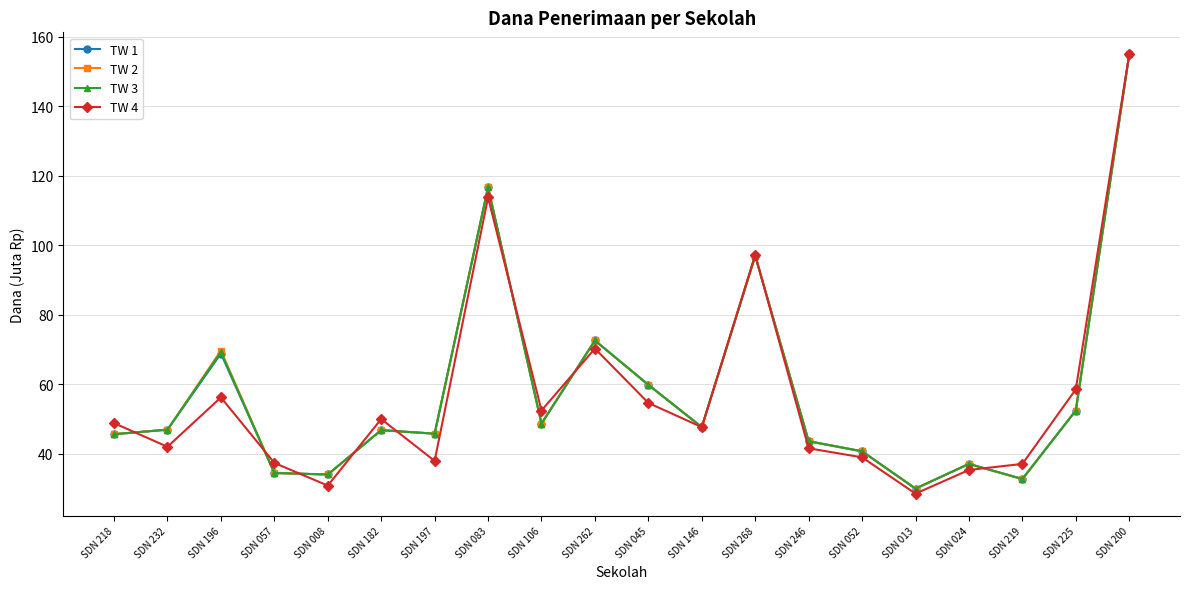

What is the minimum value shown in the chart?

28.6